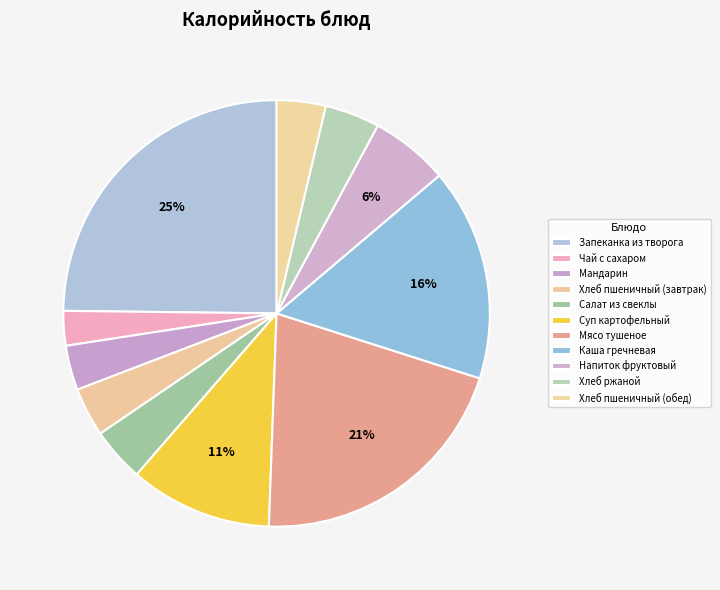

Approximately how many times larger is the value at Мясо тушеное compared to Хлеб пшеничный (завтрак)?

5.6